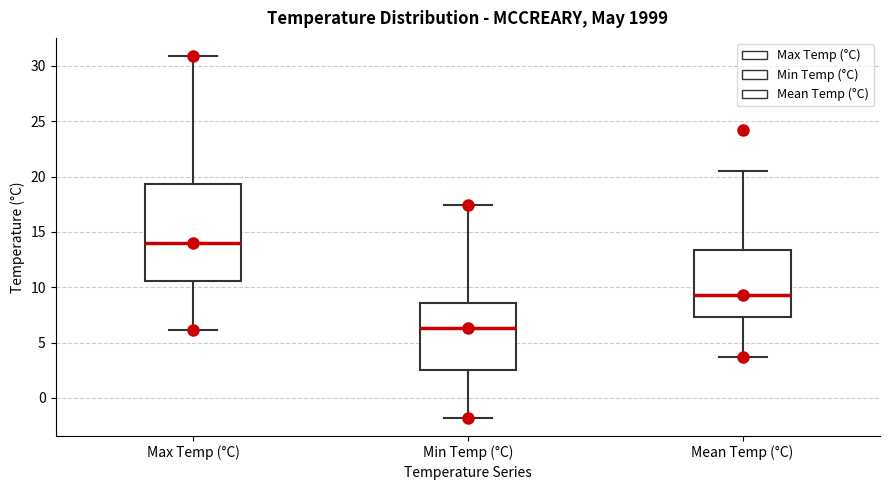

Reading left to right, transcribe this box plot: for each box, give where its median line is, the range the box spans, and where its two whiskers end, as read against the y-axis. The values are not printed on the chart, so give them approximately, as read against the axis.

Max Temp (°C): median 14.0, box 10.5 to 19.5, whiskers 6.0 to 31.0
Min Temp (°C): median 6.5, box 2.5 to 8.5, whiskers -2.0 to 17.5
Mean Temp (°C): median 9.5, box 7.5 to 13.5, whiskers 3.5 to 20.5